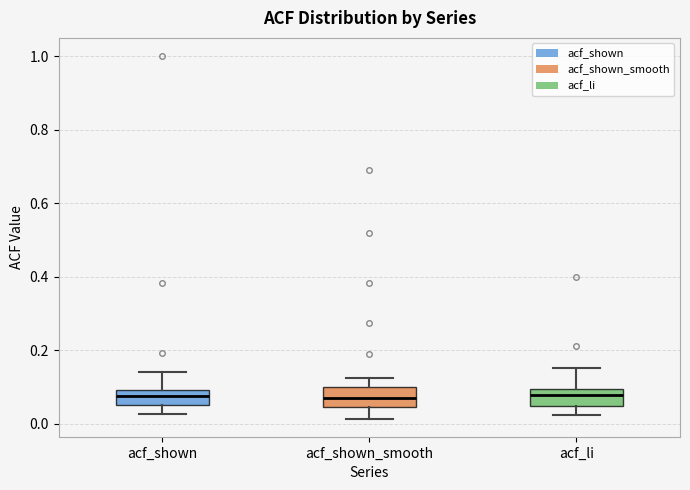

Where is the upper edge of the box for acf_li on the y-axis? The values are not printed on the chart, so give them approximately, as read against the axis.

0.10